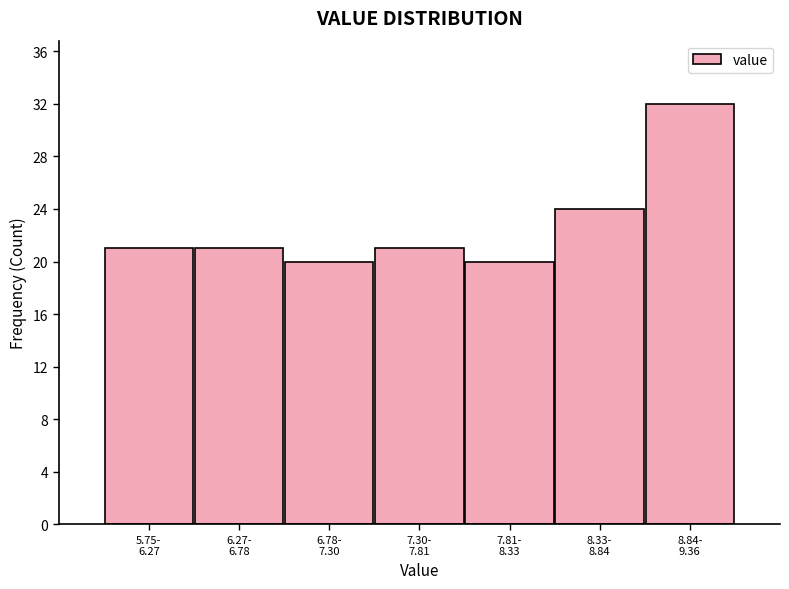

Reading left to right, extract all data points from this chart.

21	21	20	21	20	24	32